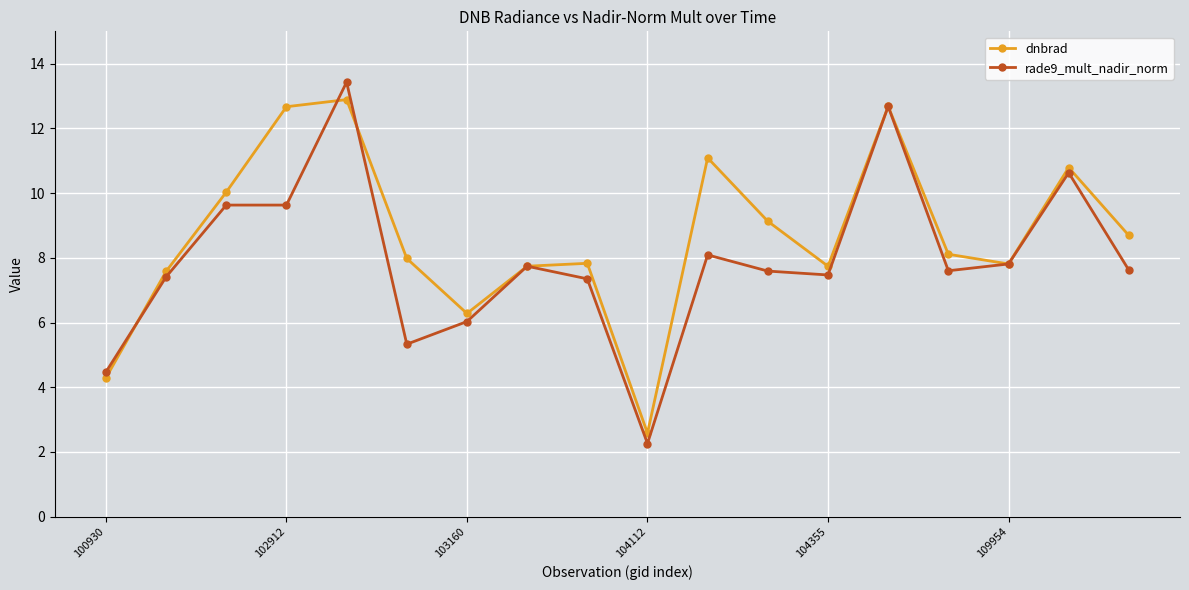

Rank the series by their average value, from lowest to highest.

rade9_mult_nadir_norm, dnbrad